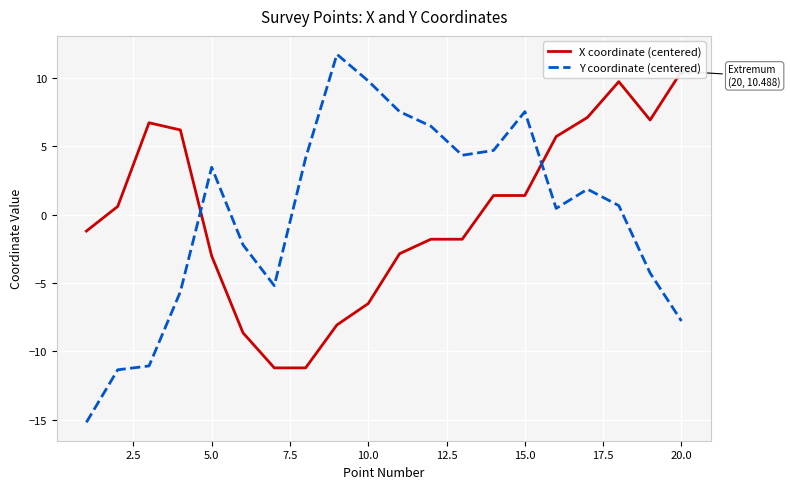

What is the value of the Y coordinate (centered) point at the 1st from the left?

-15.2